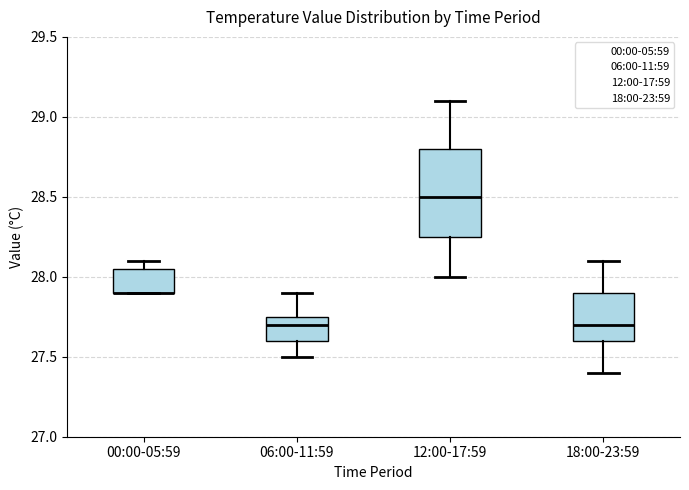

Reading left to right, transcribe this box plot: for each box, give where its median line is, the range the box spans, and where its two whiskers end, as read against the y-axis. The values are not printed on the chart, so give them approximately, as read against the axis.

00:00-05:59: median 27.90 (drawn on the box's lower edge), box 27.90 to 28.05, whiskers 27.90 to 28.10
06:00-11:59: median 27.70, box 27.60 to 27.75, whiskers 27.50 to 27.90
12:00-17:59: median 28.50, box 28.25 to 28.80, whiskers 28.00 to 29.10
18:00-23:59: median 27.70, box 27.60 to 27.90, whiskers 27.40 to 28.10